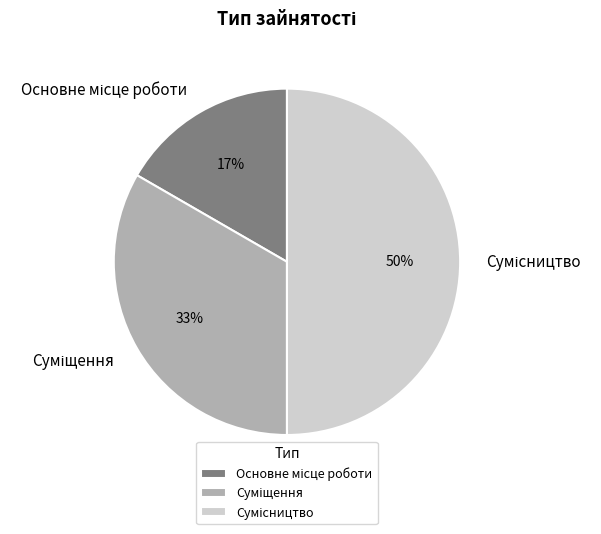

To the nearest percent, what is the average slice percentage?

33%